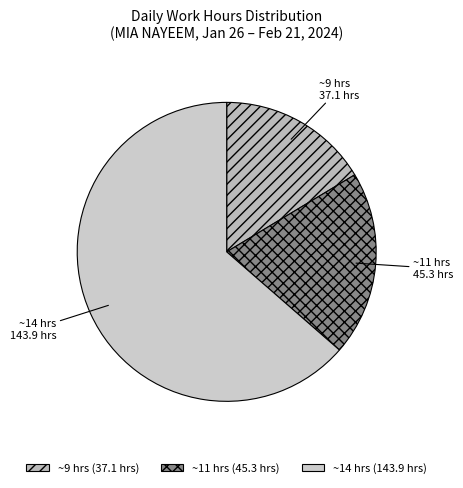

What is the ratio of the value at ~9 hrs to the value at ~14 hrs?

0.3